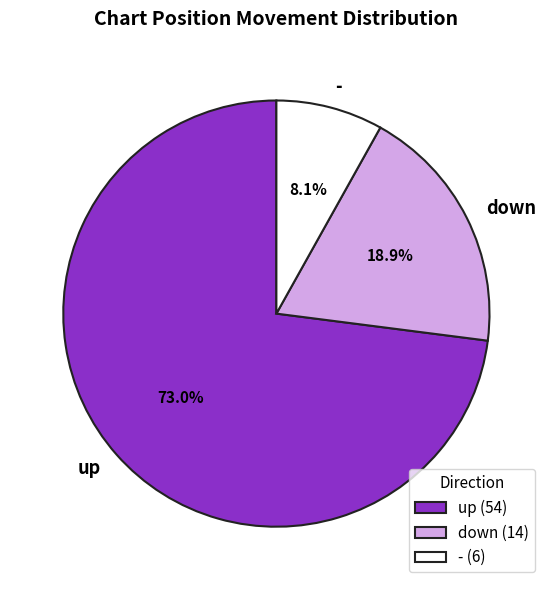

Which category has the smallest portion of the pie?

-